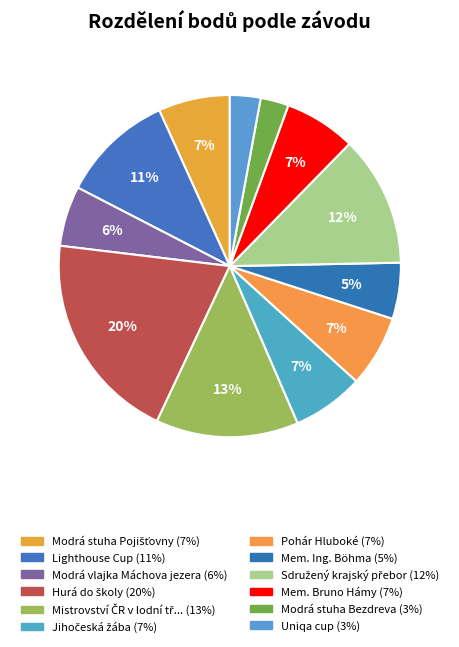

How many slices are in this pie chart?

12